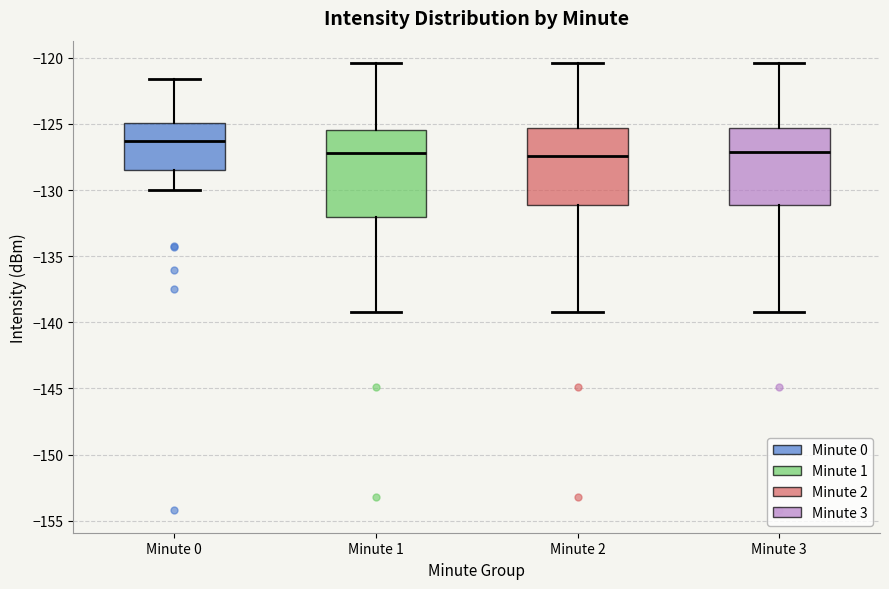

Where does the lower whisker of the box for Minute 3 end on the y-axis? The values are not printed on the chart, so give them approximately, as read against the axis.

-139.0